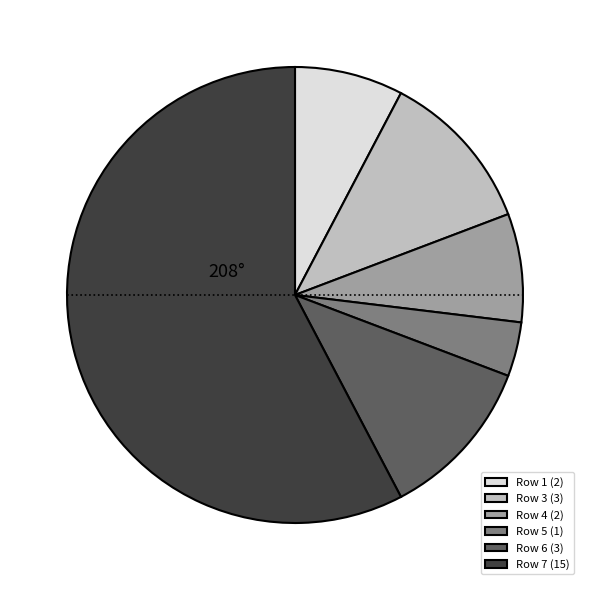

Does any single category account for the majority?

Yes